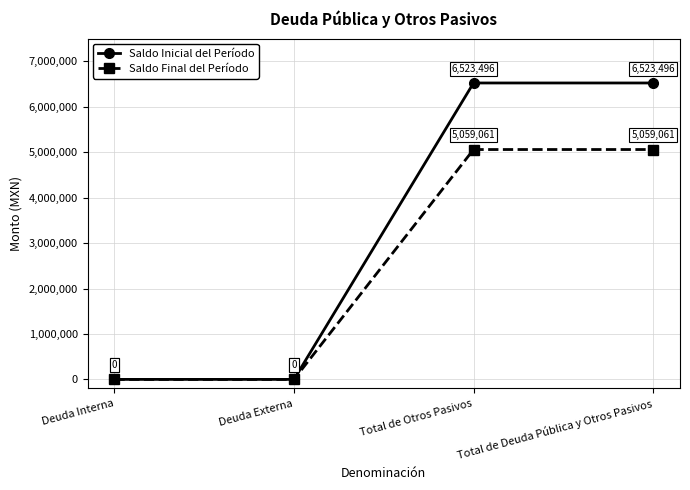

How many categories are shown in the chart?

4